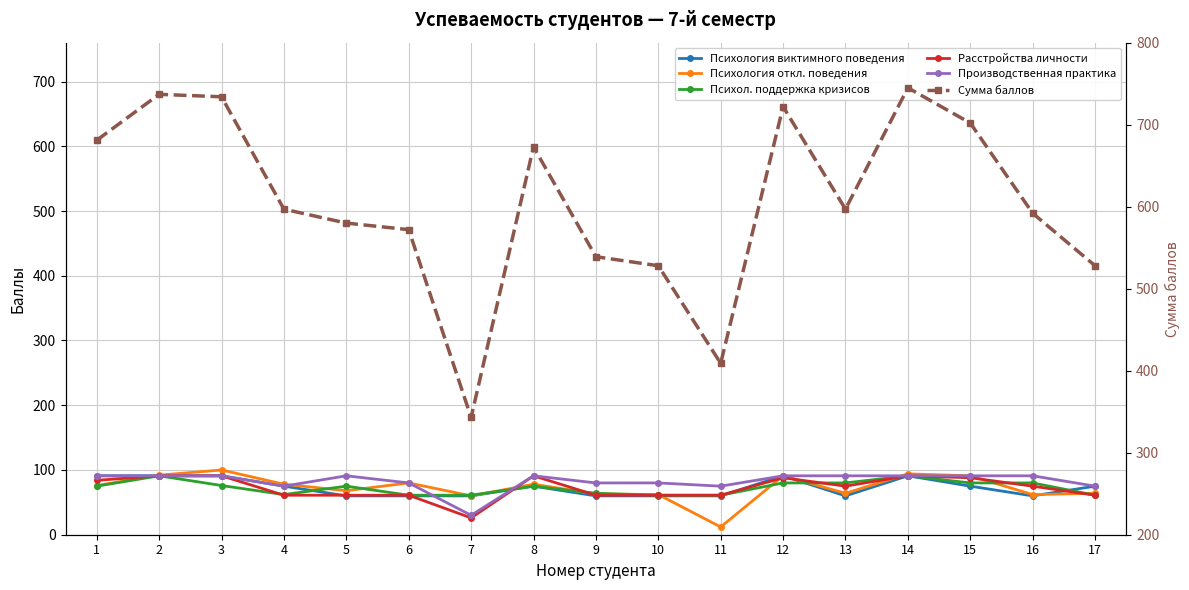

Count the number of categories in the chart.

17